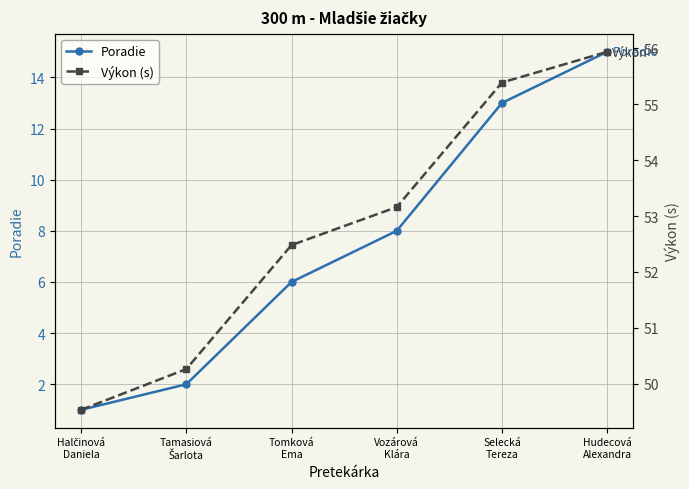

At which category does the chart reach its minimum across all series?

Halčinová
Daniela